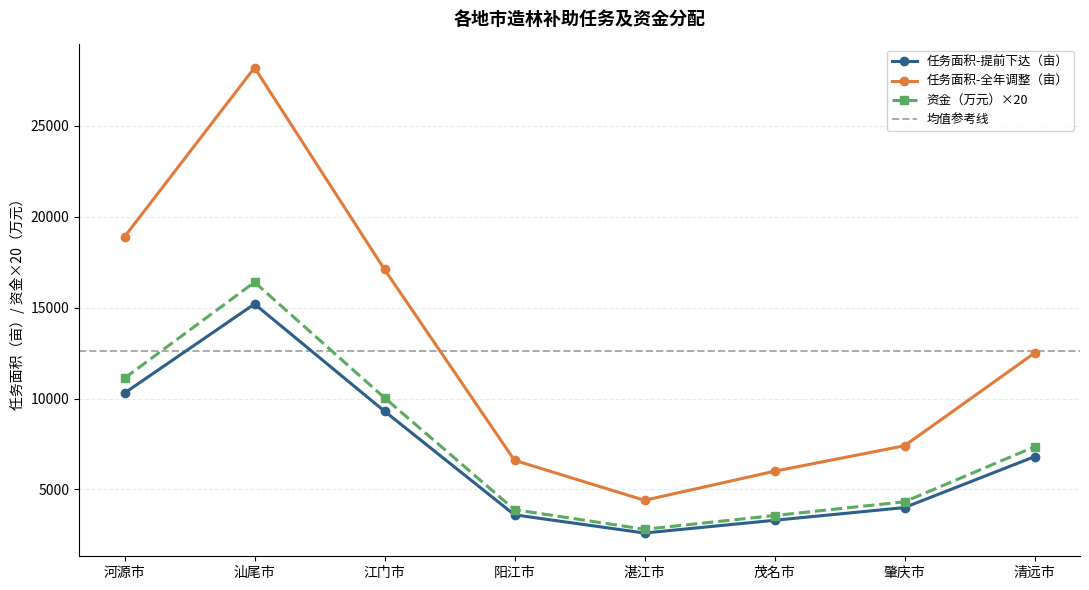

What is the label of the 2nd point from the left?

汕尾市